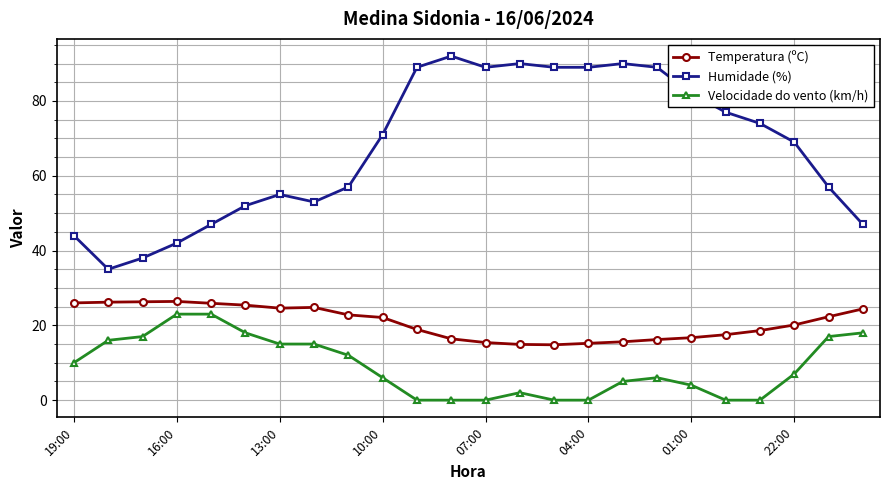

At how many categories does at least one series exceed 61?

13